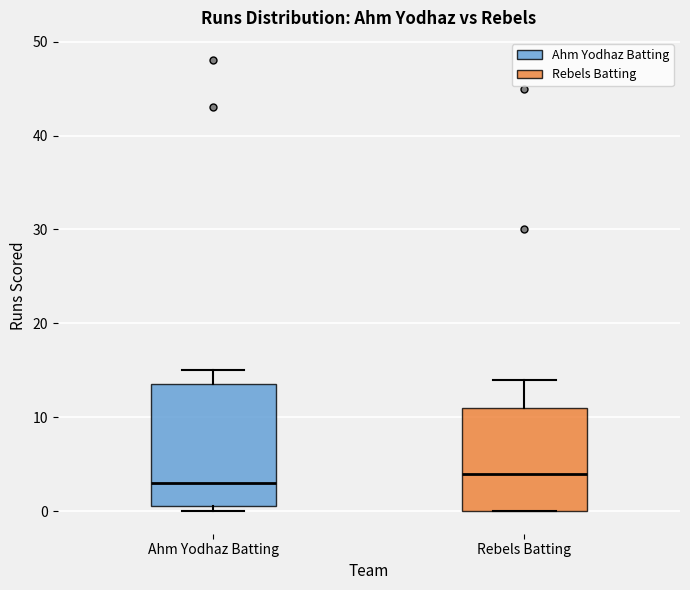

Where is the lower edge of the box for Rebels Batting on the y-axis? The values are not printed on the chart, so give them approximately, as read against the axis.

0